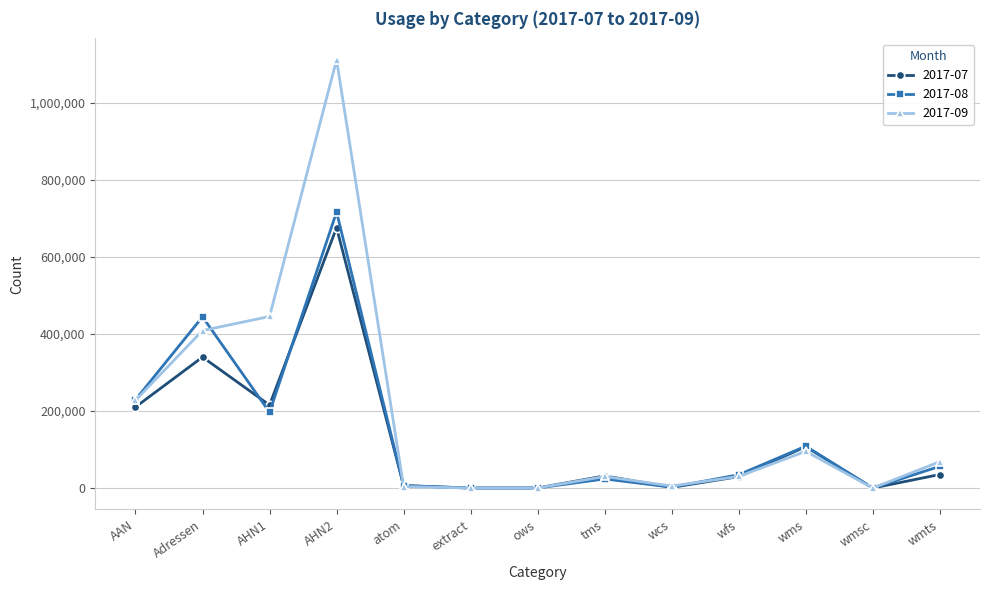

At which category is the sum across all series the highest?

AHN2